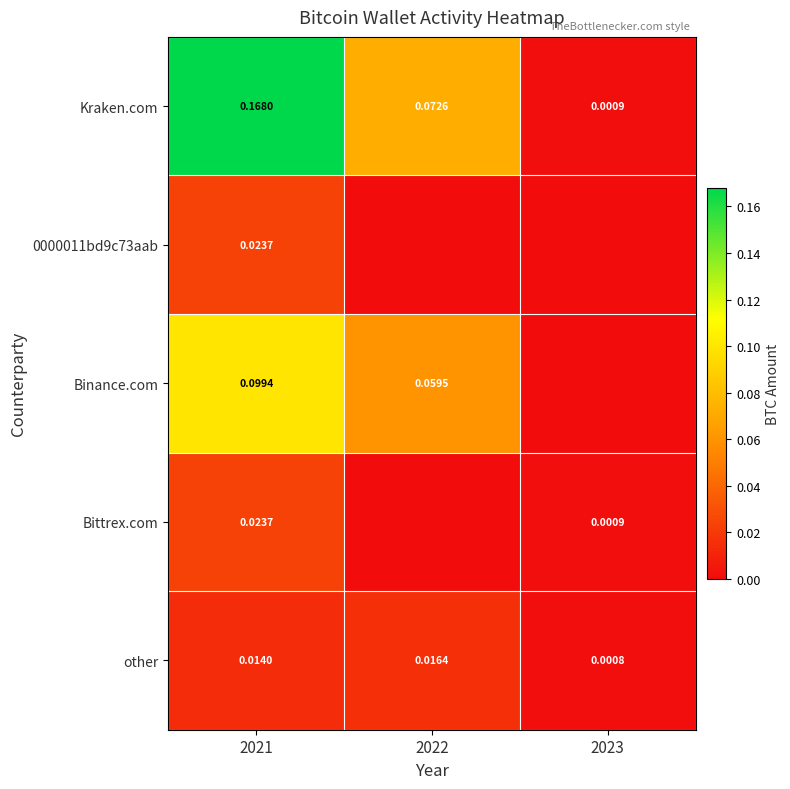

How many distinct data groups are displayed?

5